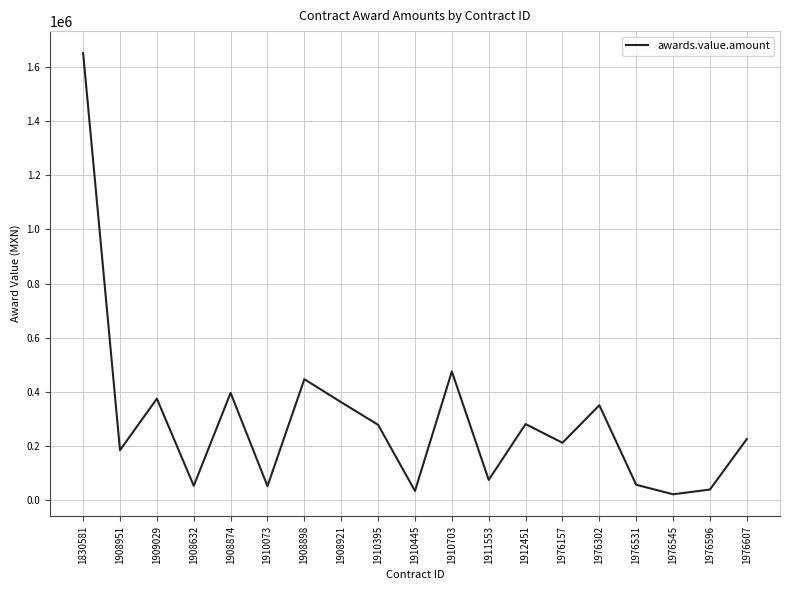

Between 1976531 and 1908951, which is larger?

1908951